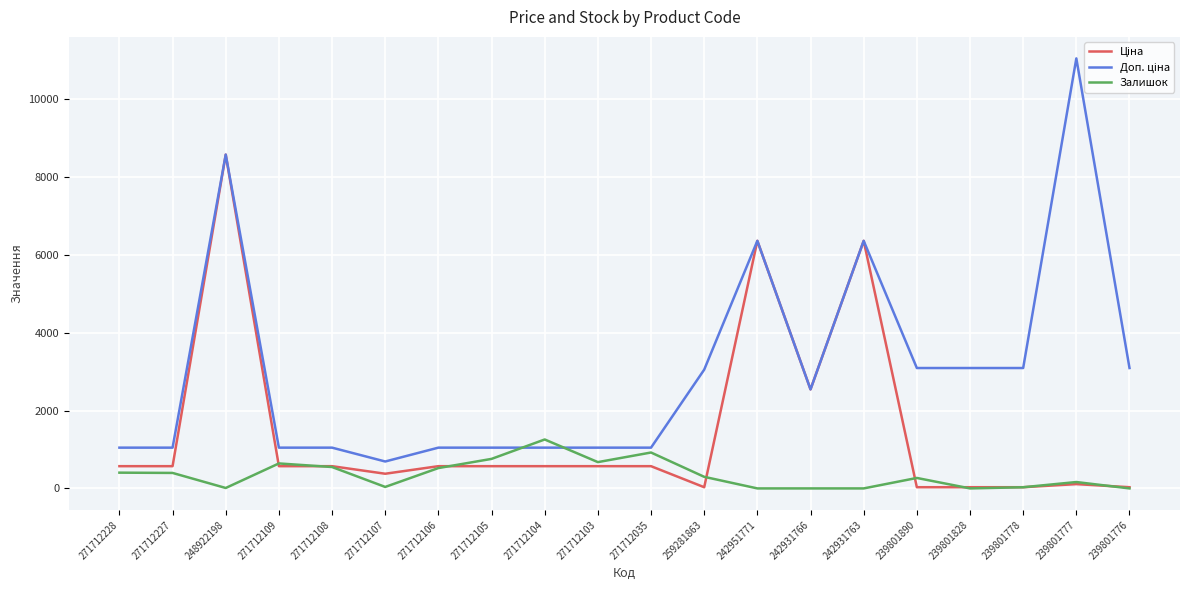

The value of Залишок at 271712105 is 1187.0. True or false?

False